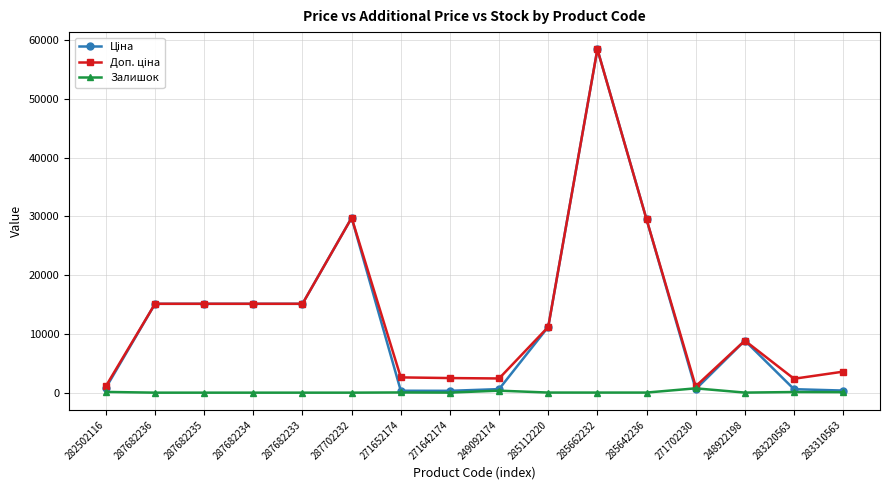

What is the label of the 11th point from the right?

287702232